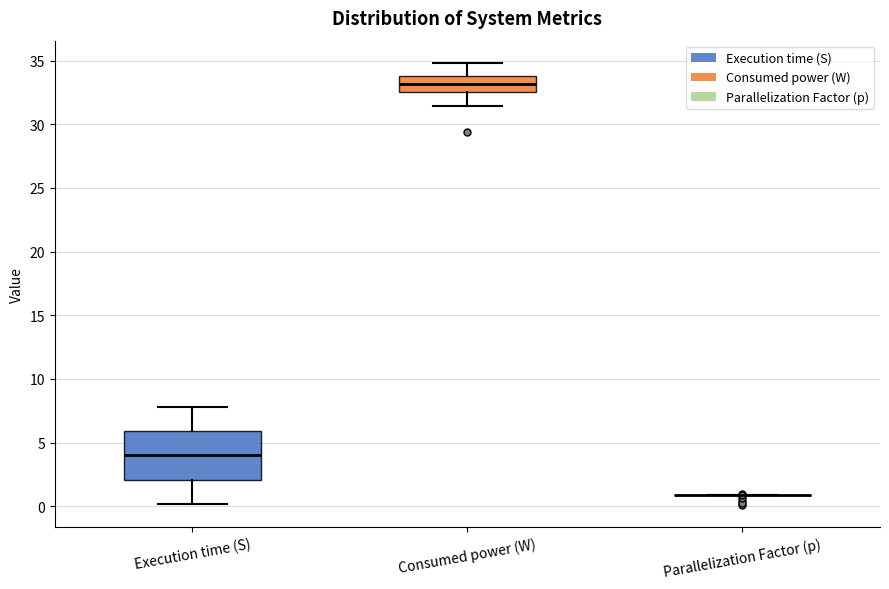

Reading left to right, transcribe this box plot: for each box, give where its median line is, the range the box spans, and where its two whiskers end, as read against the y-axis. The values are not printed on the chart, so give them approximately, as read against the axis.

Execution time (S): median 4.0, box 2.0 to 6.0, whiskers 0.0 to 8.0
Consumed power (W): median 33.0, box 32.5 to 34.0, whiskers 31.5 to 35.0
Parallelization Factor (p): box collapsed to a line at 1.0, whiskers 1.0 to 1.0